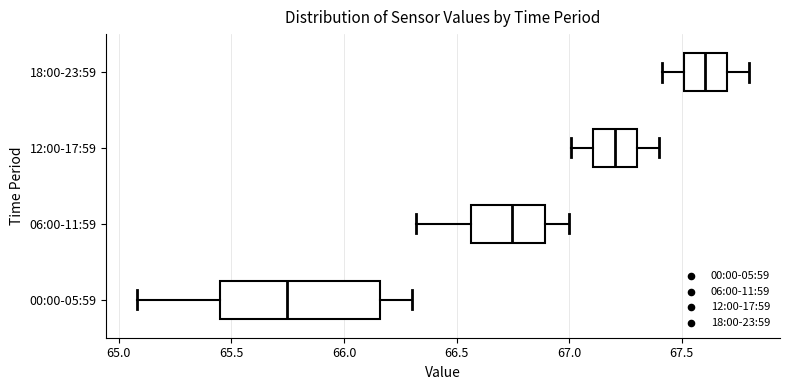

Reading bottom to top, read every box against the x-axis: the position of its median line, the range the box covers, and the ends of its whiskers. The values are not printed on the chart, so give them approximately, as read against the axis.

00:00-05:59: median 65.75, box 65.45 to 66.15, whiskers 65.10 to 66.30
06:00-11:59: median 66.75, box 66.55 to 66.90, whiskers 66.30 to 67.00
12:00-17:59: median 67.20, box 67.10 to 67.30, whiskers 67.00 to 67.40
18:00-23:59: median 67.60, box 67.50 to 67.70, whiskers 67.40 to 67.80